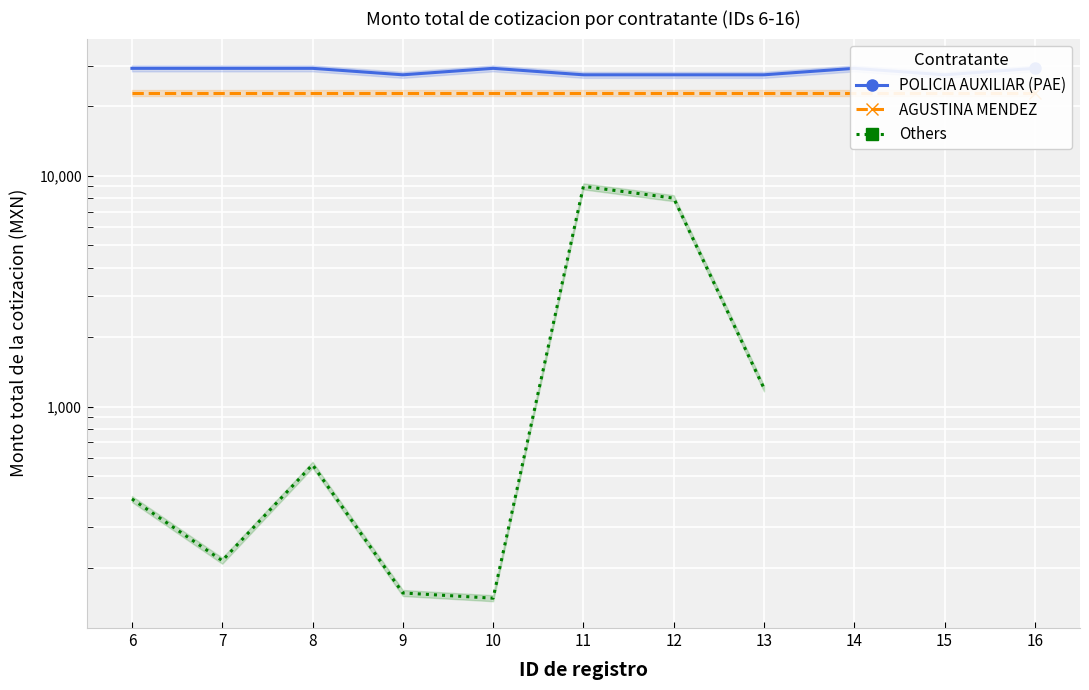

At which label does POLICIA AUXILIAR (PAE) reach its minimum?

9